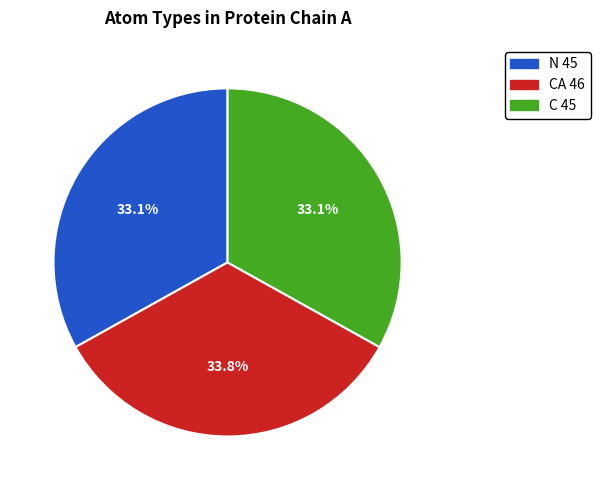

Which category has the biggest portion of the pie?

CA 46